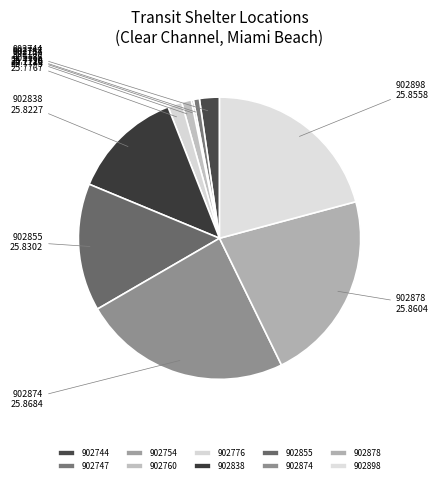

The 902878 slice represents 2% of the pie. True or false?

False